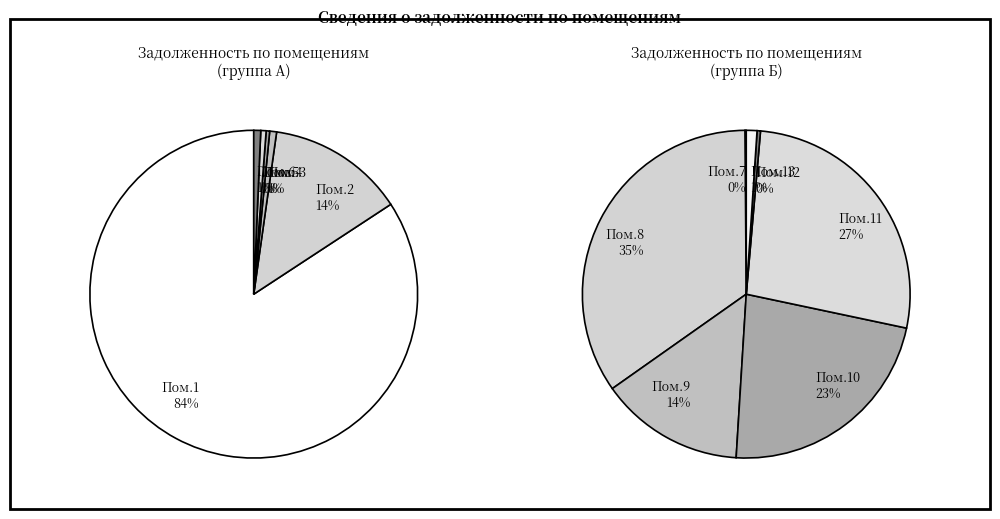

Is it true that 7 is 0% of the pie?

True